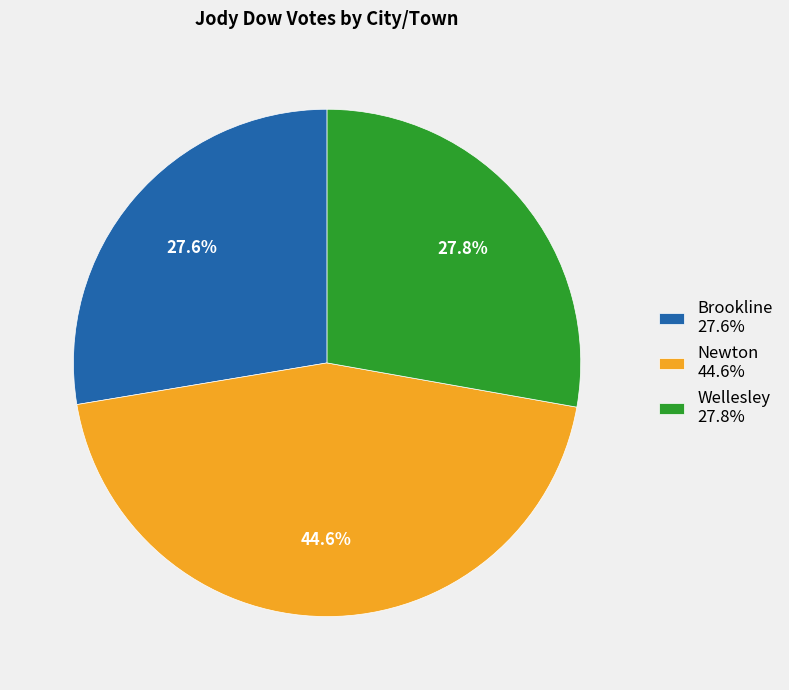

Is there a majority slice in this chart?

No